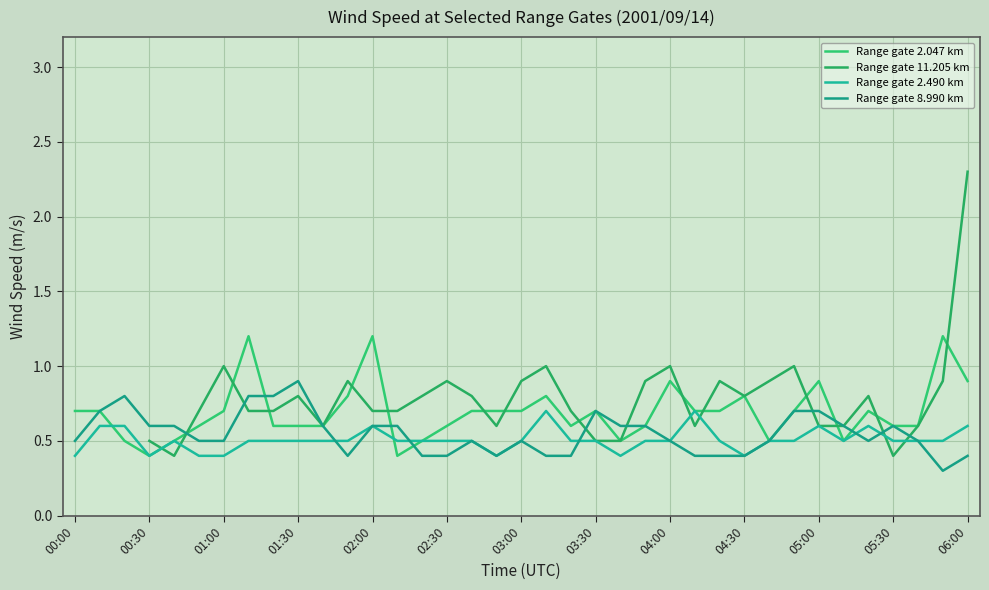

What is the sum of all Range gate 2.047 km values?

25.6